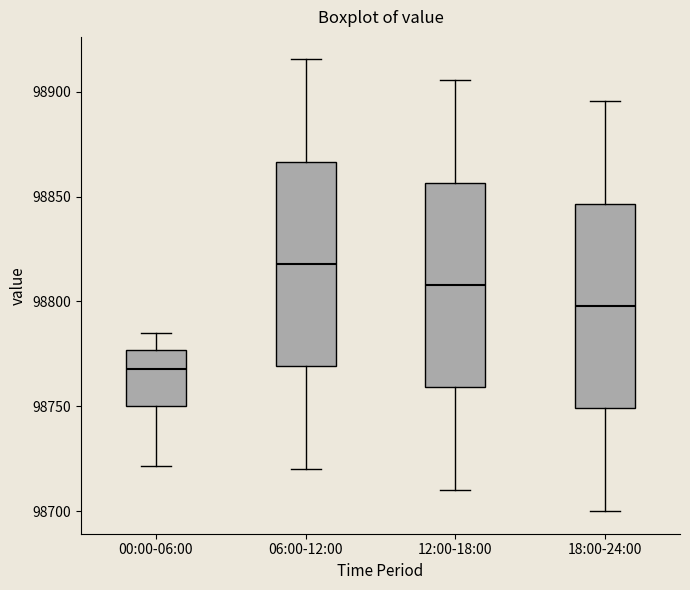

Reading left to right, read every box against the y-axis: the position of its median line, the range the box covers, and the ends of its whiskers. The values are not printed on the chart, so give them approximately, as read against the axis.

00:00-06:00: median 98770, box 98750 to 98775, whiskers 98720 to 98785
06:00-12:00: median 98820, box 98770 to 98865, whiskers 98720 to 98915
12:00-18:00: median 98810, box 98760 to 98855, whiskers 98710 to 98905
18:00-24:00: median 98800, box 98750 to 98845, whiskers 98700 to 98895